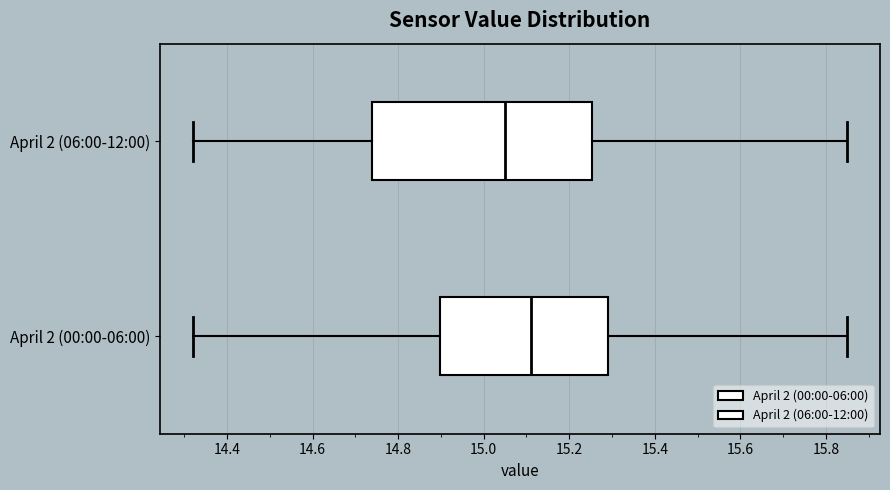

Reading bottom to top, read every box against the x-axis: the position of its median line, the range the box covers, and the ends of its whiskers. The values are not printed on the chart, so give them approximately, as read against the axis.

April 2 (00:00-06:00): median 15.12, box 14.90 to 15.30, whiskers 14.32 to 15.86
April 2 (06:00-12:00): median 15.06, box 14.74 to 15.26, whiskers 14.32 to 15.86